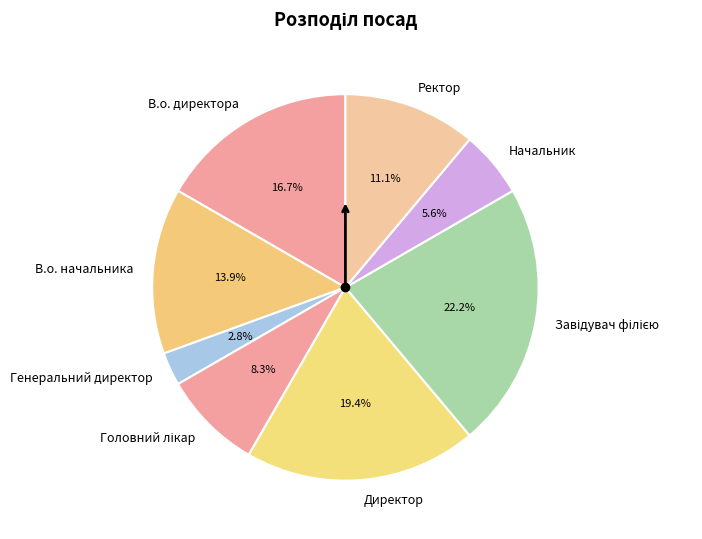

What percentage is NOT represented by Начальник?

94.4%